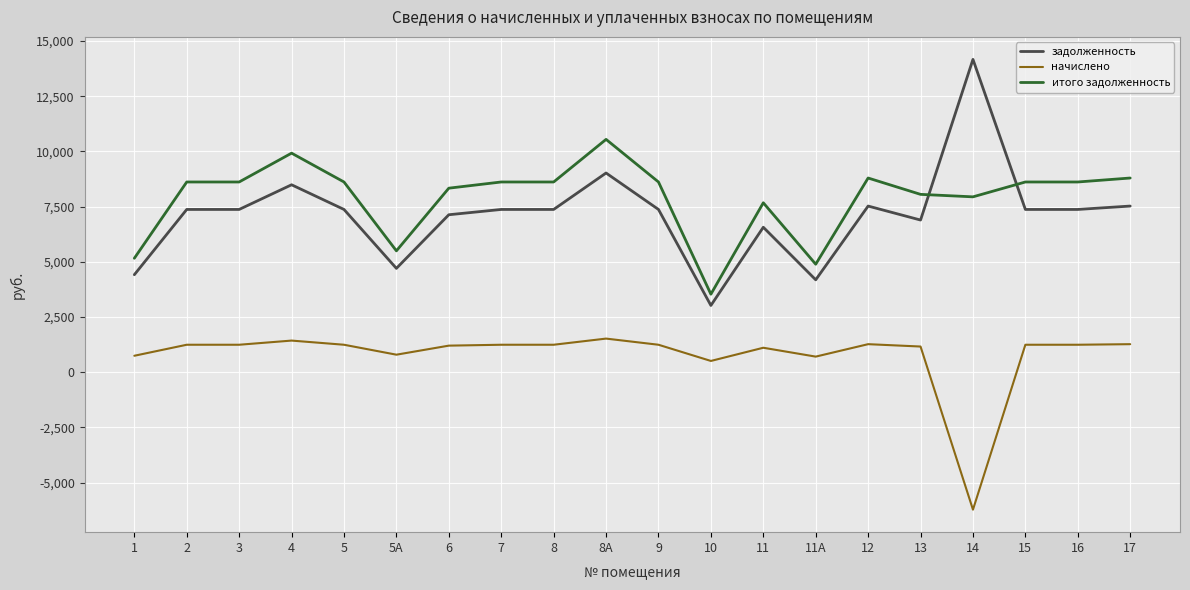

Rank the series by their maximum value, from highest to lowest.

задолженность, итого задолженность, начислено